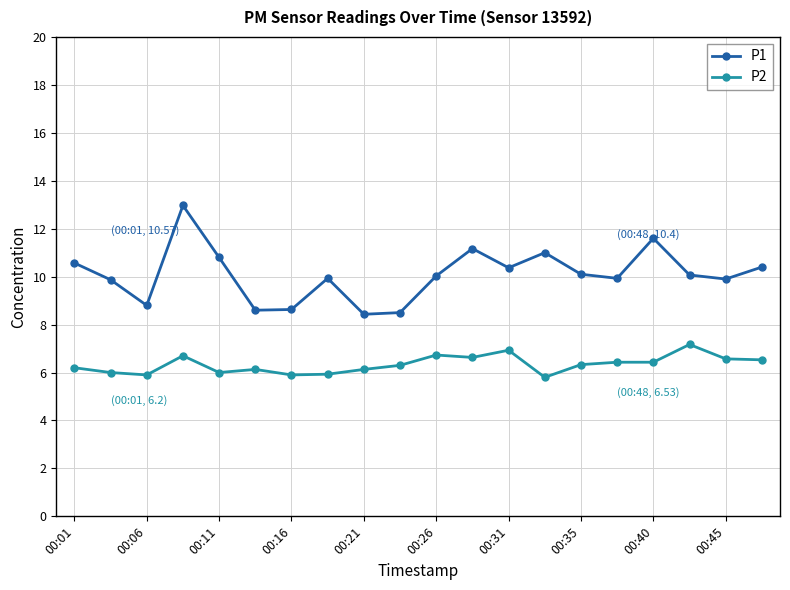

What is the lowest value of the P1 series?

8.4